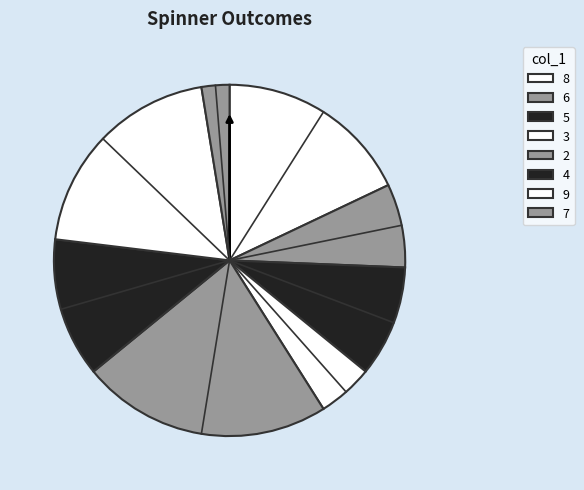

Is there any slice that represents more than half of the pie?

No